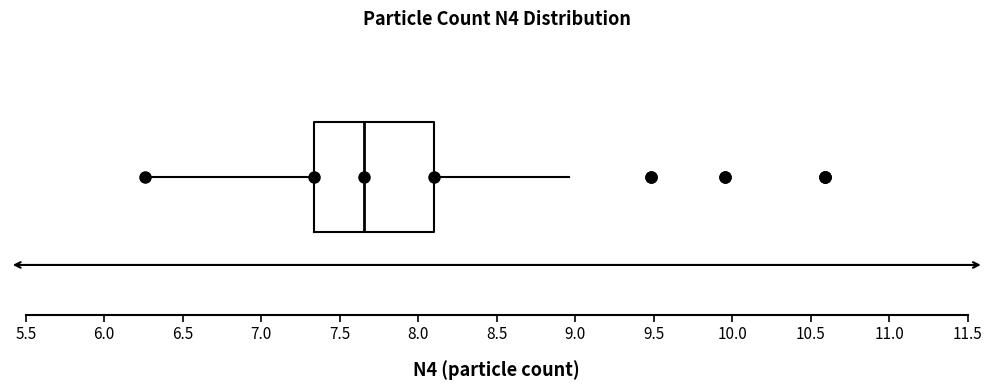

Read this box plot against the x-axis: the position of the median line, the range covered by the box, and the ends of both whiskers. The values are not printed on the chart, so give them approximately, as read against the axis.

median 7.65, box 7.35 to 8.10, whiskers 6.25 to 8.95